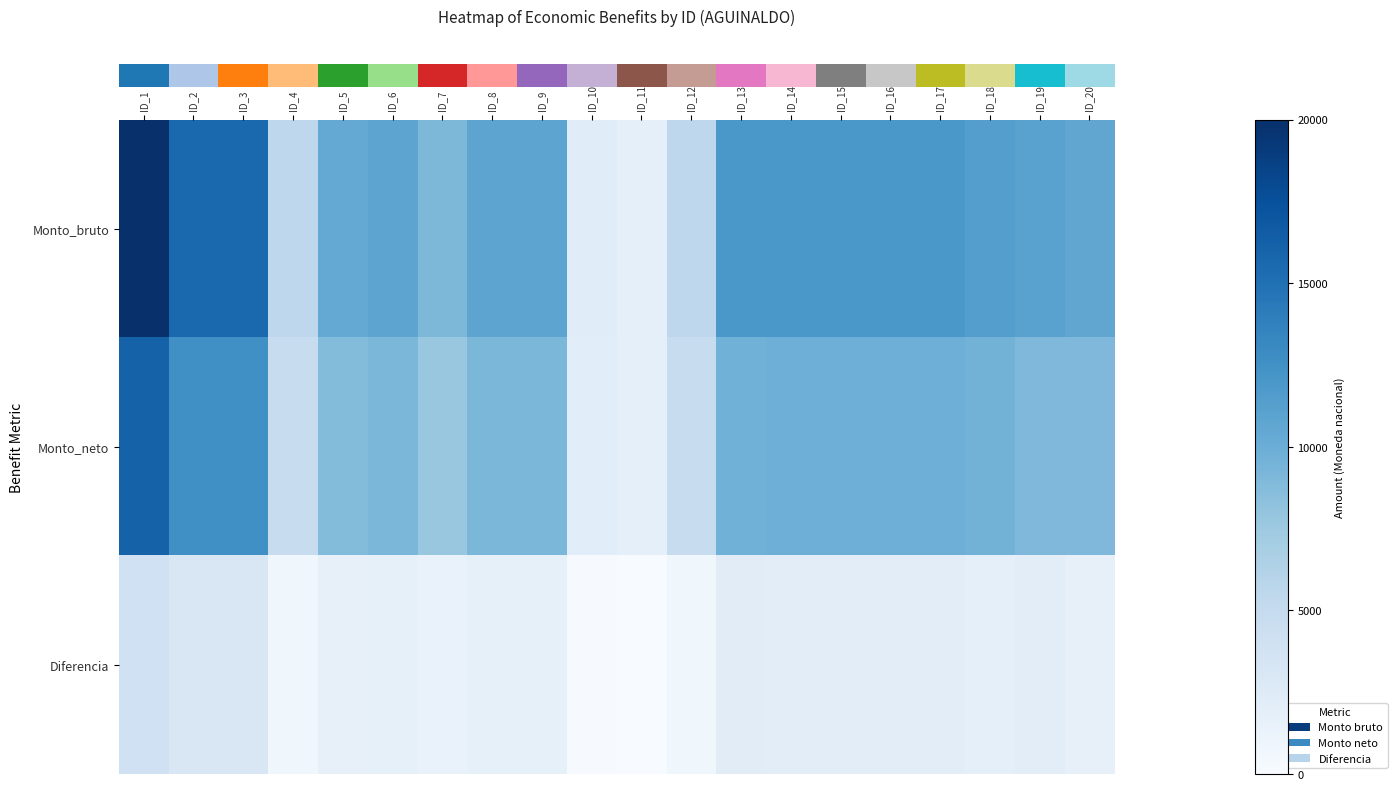

What is the greatest value displayed?

20102.5